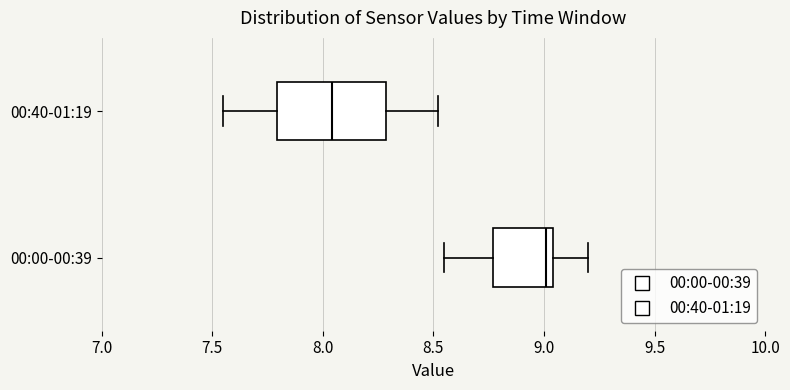

Where is the right edge of the box for 00:00-00:39 on the x-axis? The values are not printed on the chart, so give them approximately, as read against the axis.

9.05